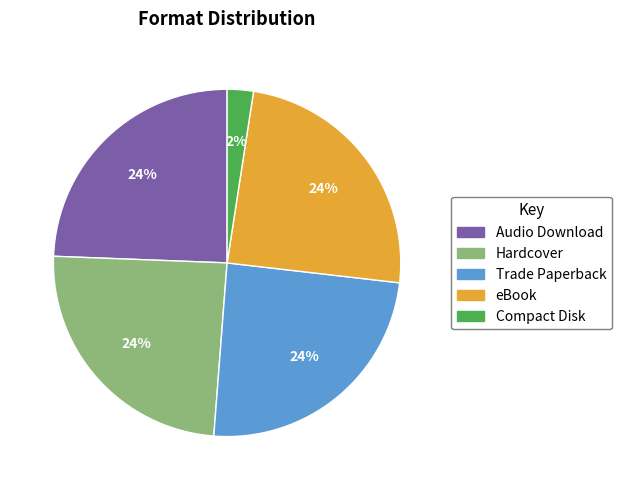

To the nearest percent, what is the combined percentage of Audio Download and Hardcover?

49%